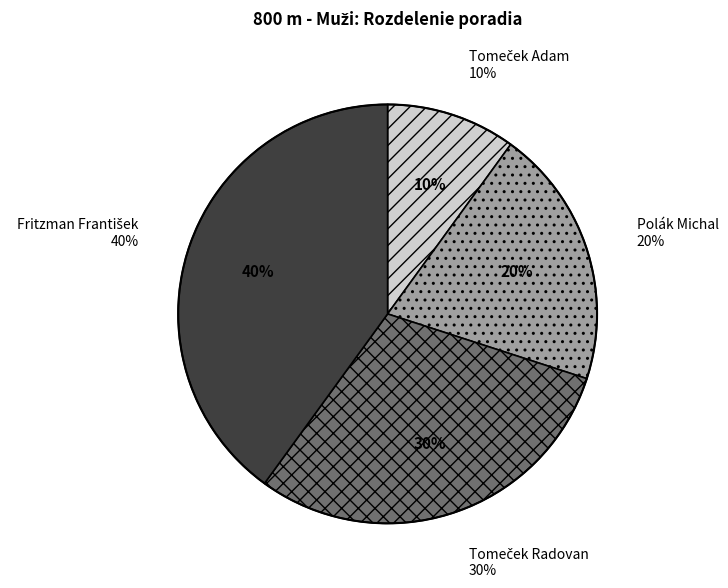

True or false: Fritzman František accounts for 40% of the total.

True